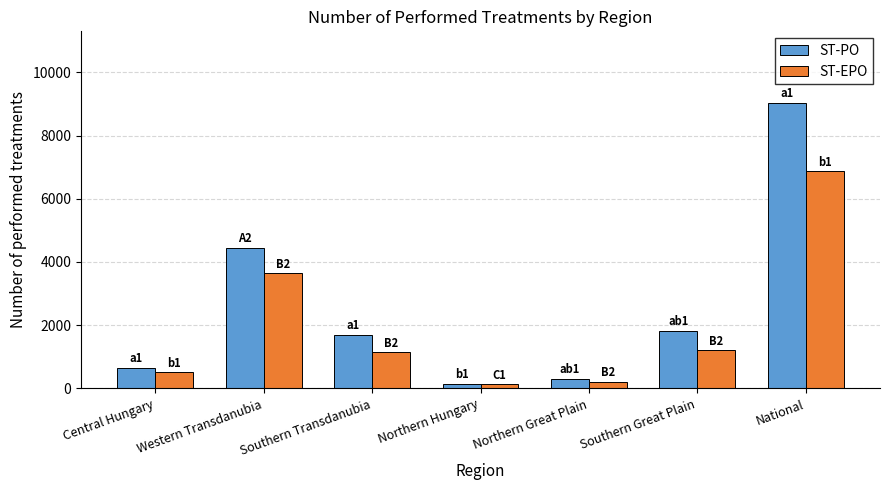

What is the sum of the ST-EPO values at Southern Transdanubia and Northern Great Plain?

1372